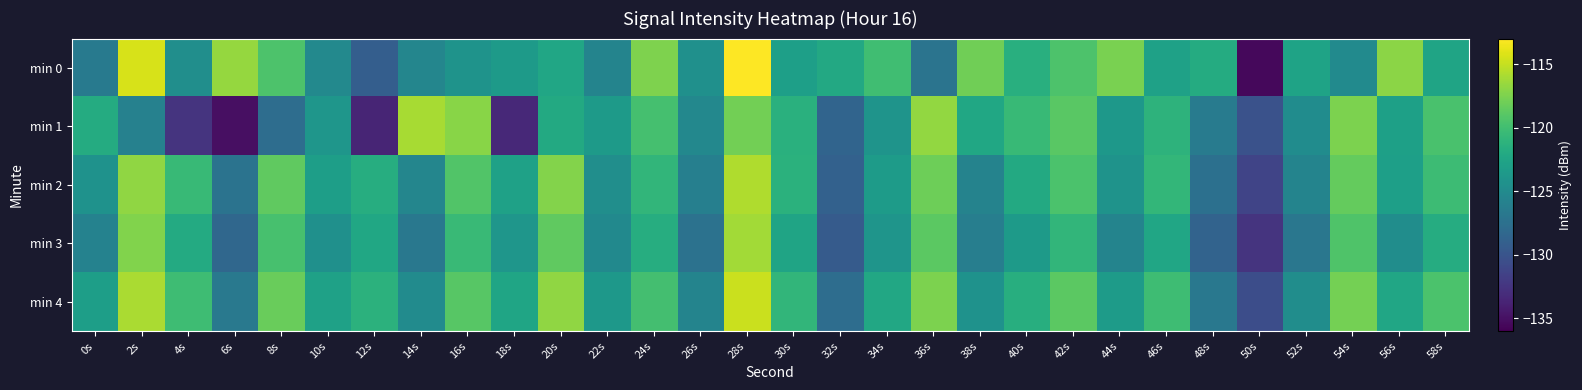

What is the total value across all series at 0s?

-621.6